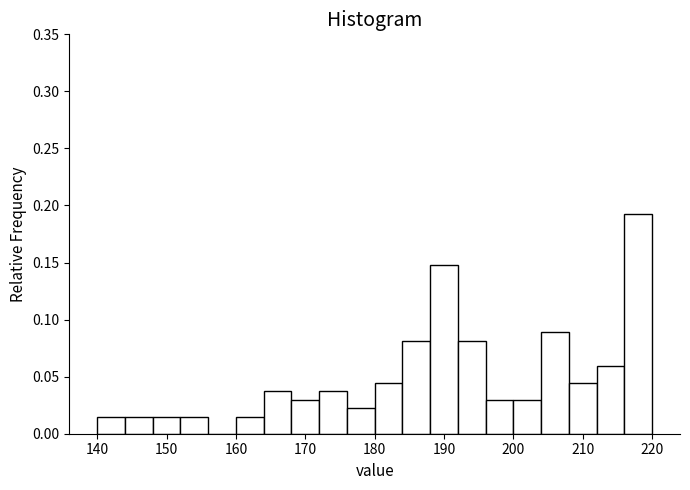

How tall is the bar that spans 164 to 168 on the x-axis? The values are not printed on the chart, so give them approximately, as read against the axis.

0.035